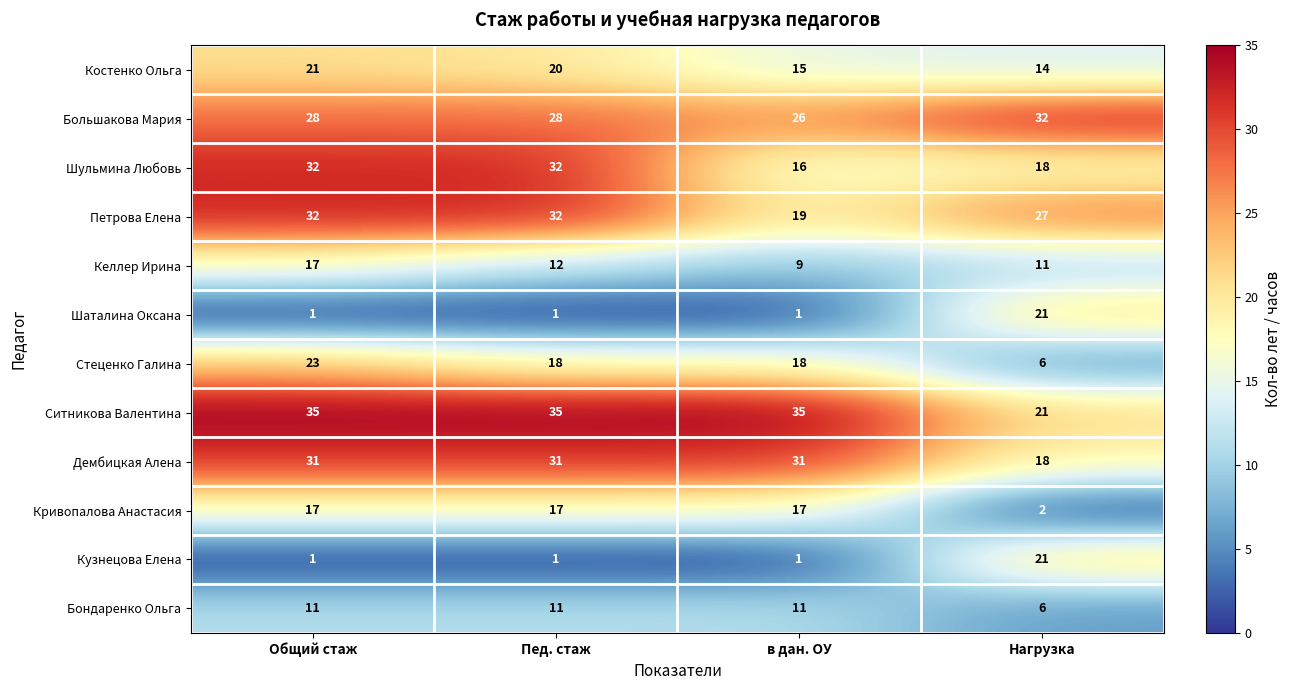

At which category is the sum across all series the highest?

Общий стаж